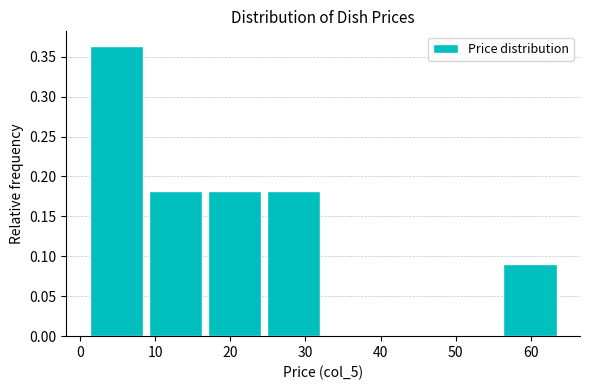

Reading left to right, transcribe this chart: for each bar, give the range it covers on the x-axis and its height. Neither the bar edges nor the heights are printed on the chart, so give them approximately, as read against the axes.

1 to 9: 0.365
9 to 17: 0.180
17 to 25: 0.180
25 to 33: 0.180
33 to 41: 0
41 to 48: 0
48 to 56: 0
56 to 64: 0.090